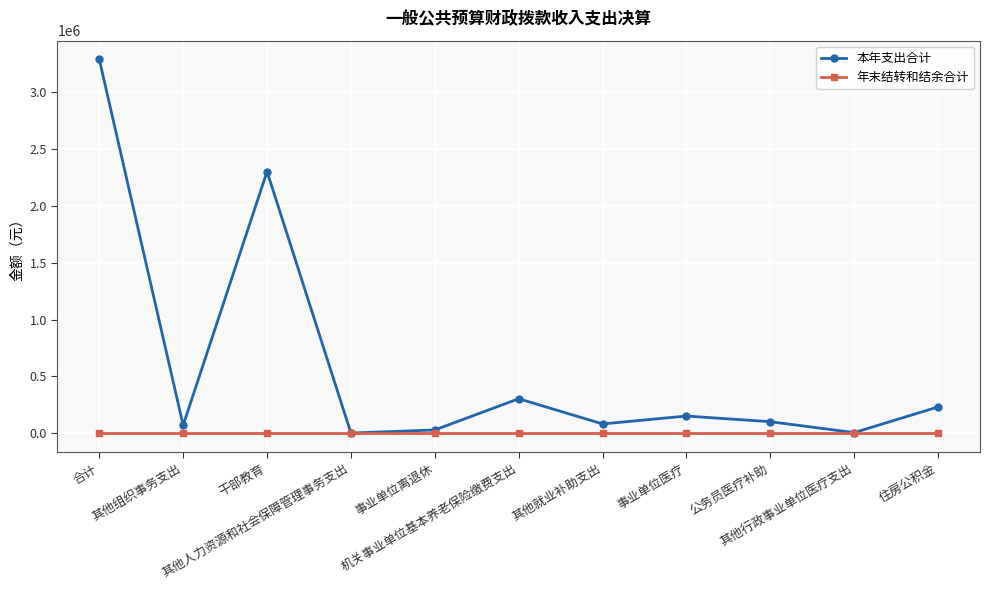

What is the greatest value displayed?

3285304.9